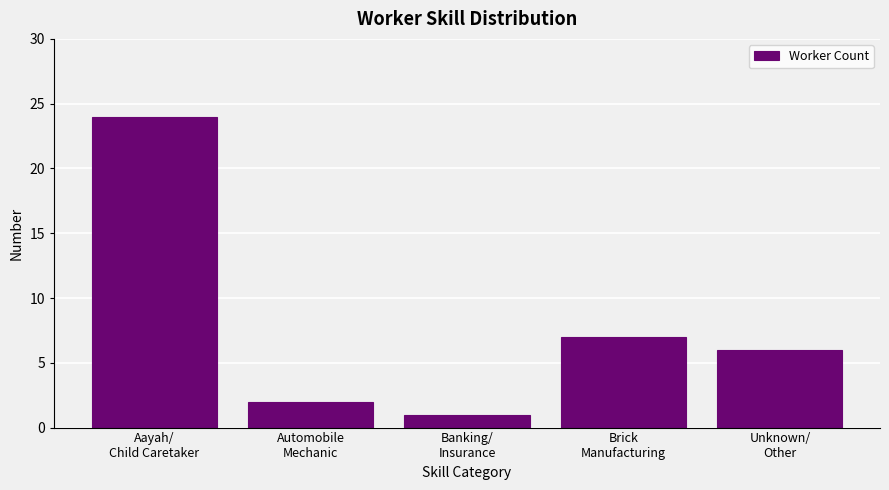

Reading right to left, list all the values displayed in this chart.

6	7	1	2	24